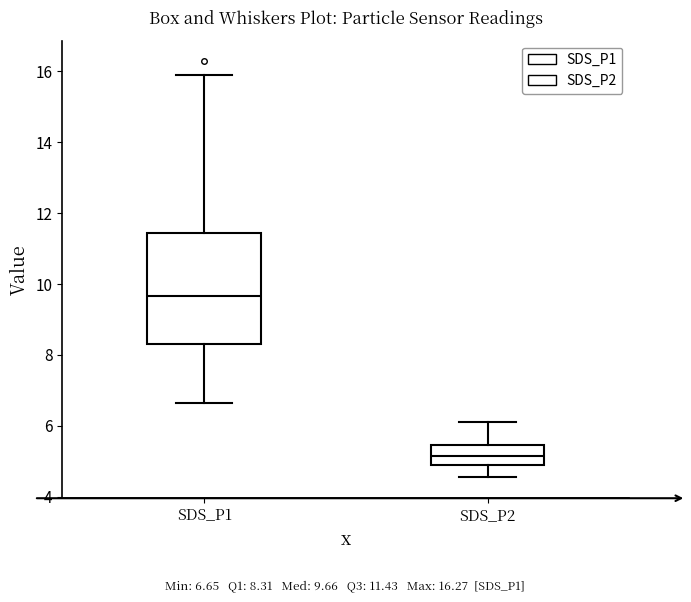

Where does the median line of the box for SDS_P1 sit on the y-axis? The values are not printed on the chart, so give them approximately, as read against the axis.

9.6